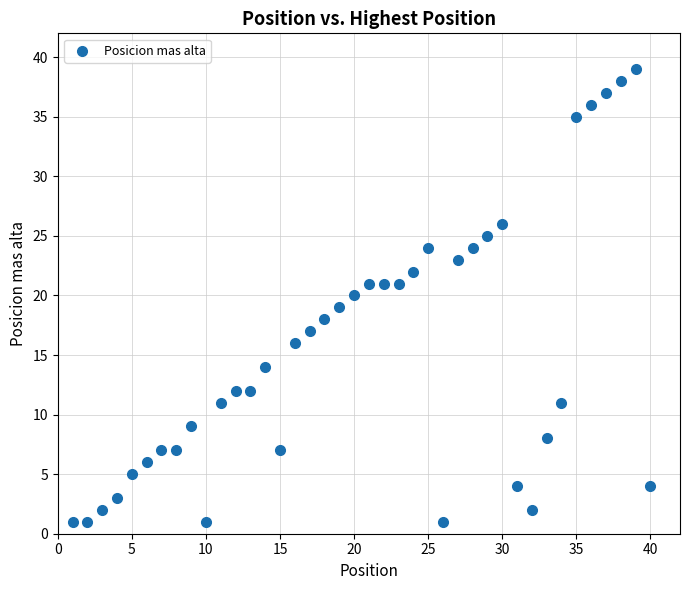

What is the range of X values (max minus min)?

39